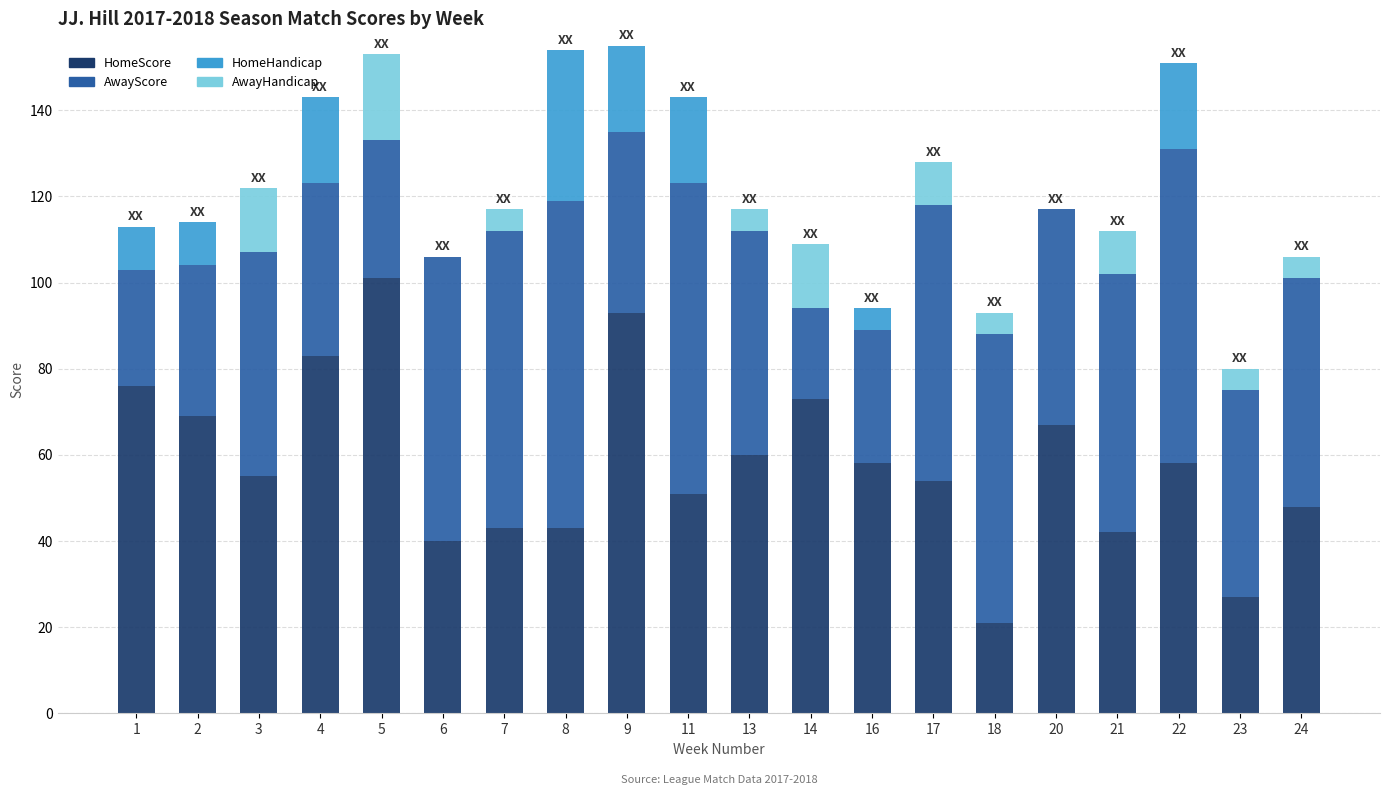

Count the number of categories in the chart.

20